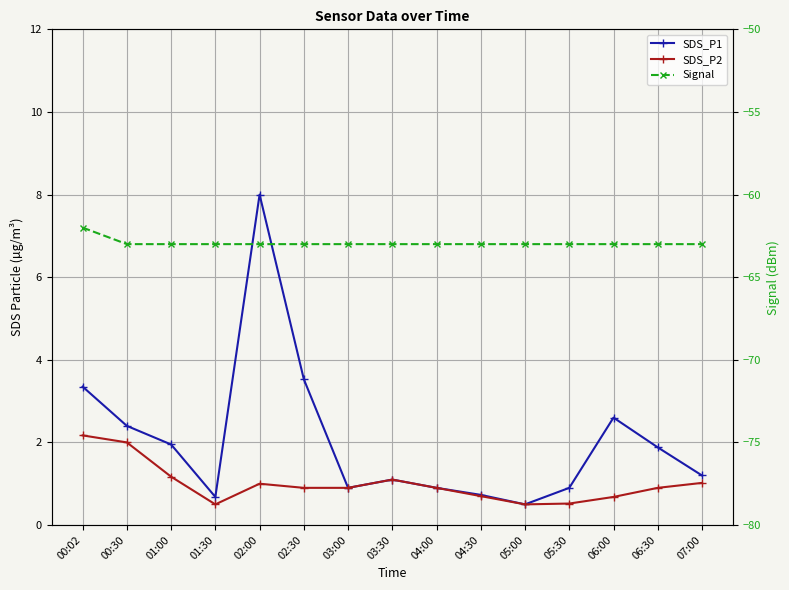

Does the chart have visible grid lines?

Yes